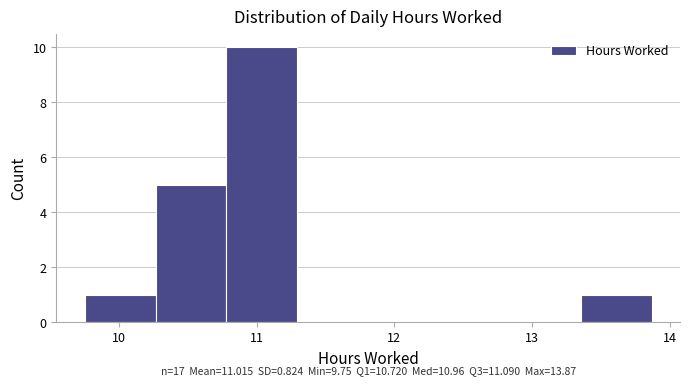

Over which range of the x-axis is the bar tallest?

10.8 to 11.3